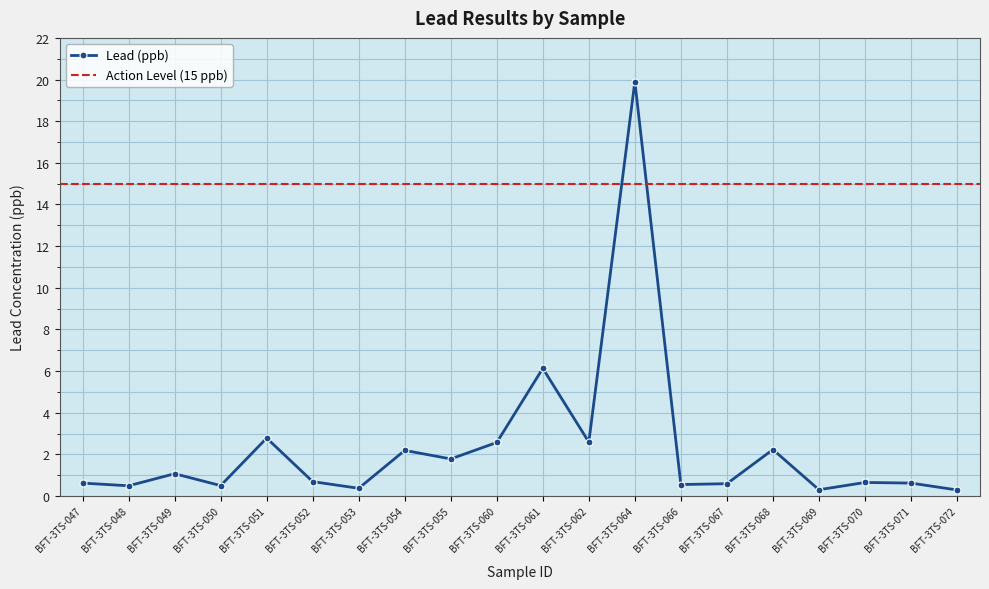

How many interior local valleys (lower than both neighbors) does the data have?

7